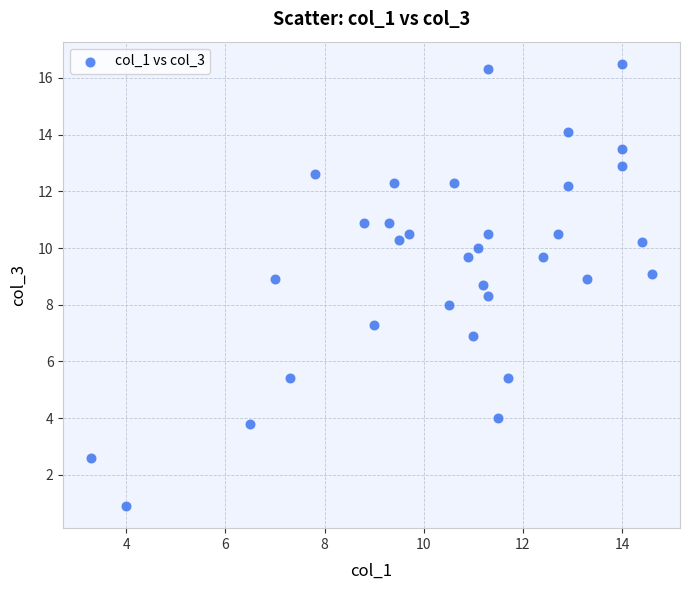

What is the range of X values (max minus min)?

11.3